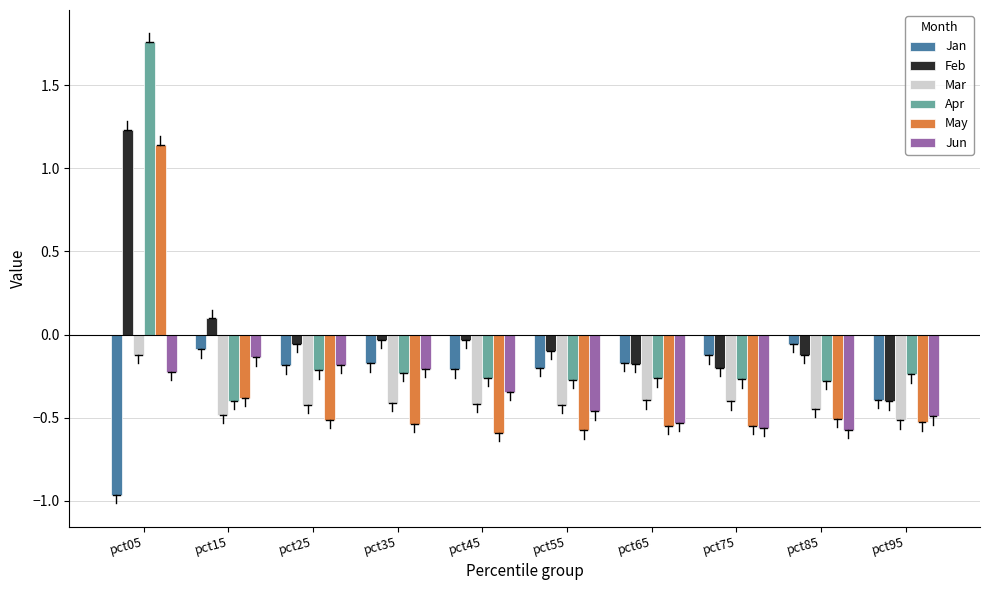

What is the difference between the maximum and second lowest values in the May series?

1.7